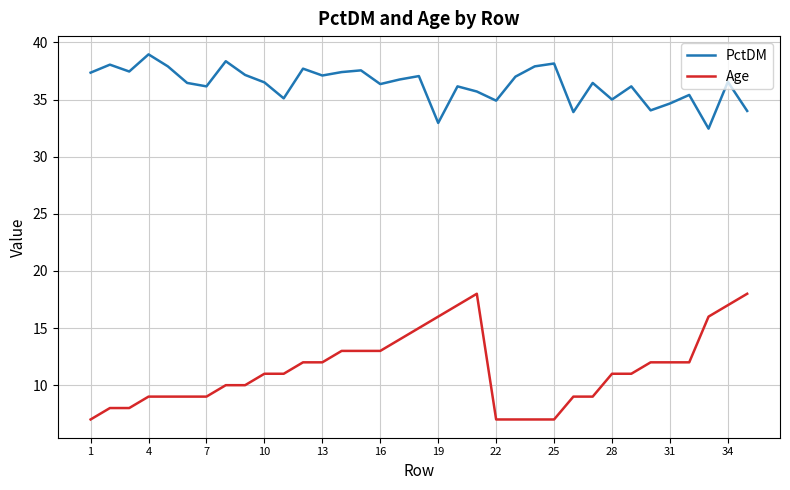

Rank the series by their maximum value, from highest to lowest.

PctDM, Age